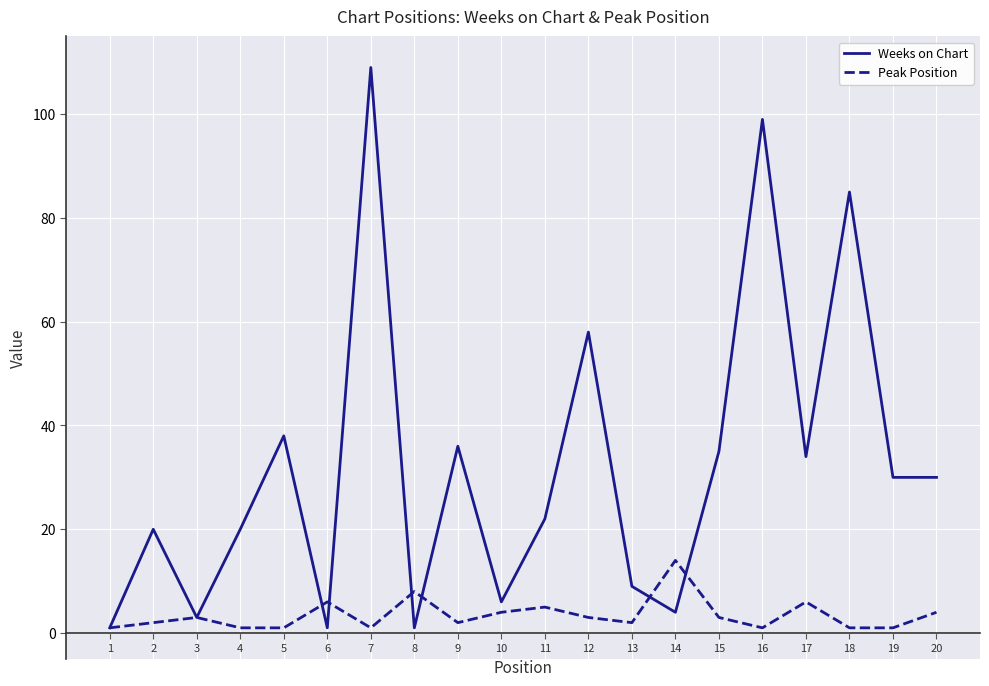

At which category does Peak Position reach its first local peak?

3